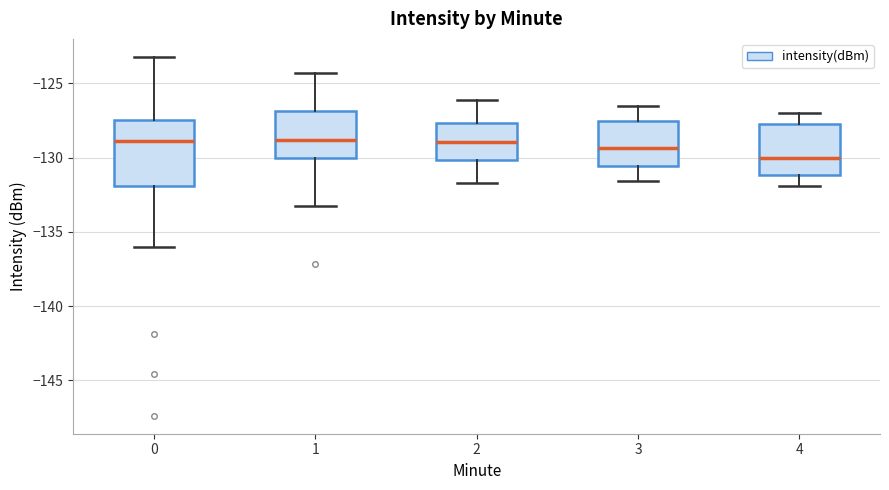

Reading left to right, transcribe this box plot: for each box, give where its median line is, the range the box spans, and where its two whiskers end, as read against the y-axis. The values are not printed on the chart, so give them approximately, as read against the axis.

0: median -129.0, box -132.0 to -127.5, whiskers -136.0 to -123.0
1: median -129.0, box -130.0 to -127.0, whiskers -133.5 to -124.5
2: median -129.0, box -130.0 to -127.5, whiskers -131.5 to -126.0
3: median -129.5, box -130.5 to -127.5, whiskers -131.5 to -126.5
4: median -130.0, box -131.0 to -127.5, whiskers -132.0 to -127.0